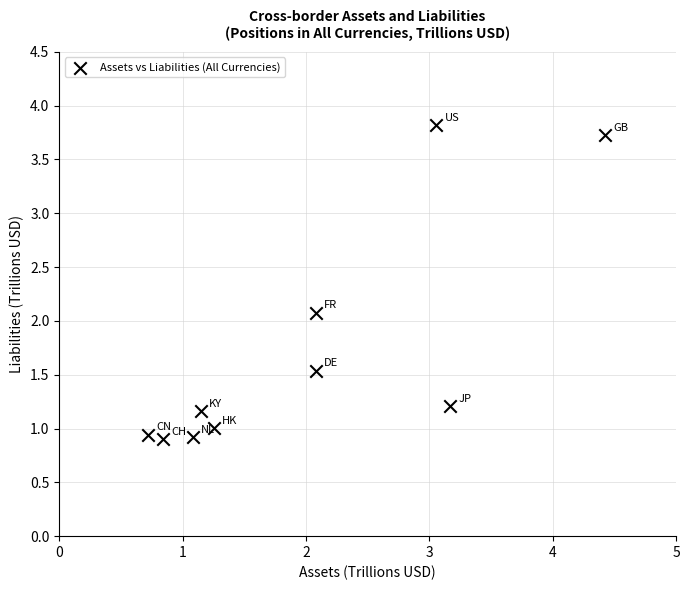

What is the range of Y values (max minus min)?

2.9